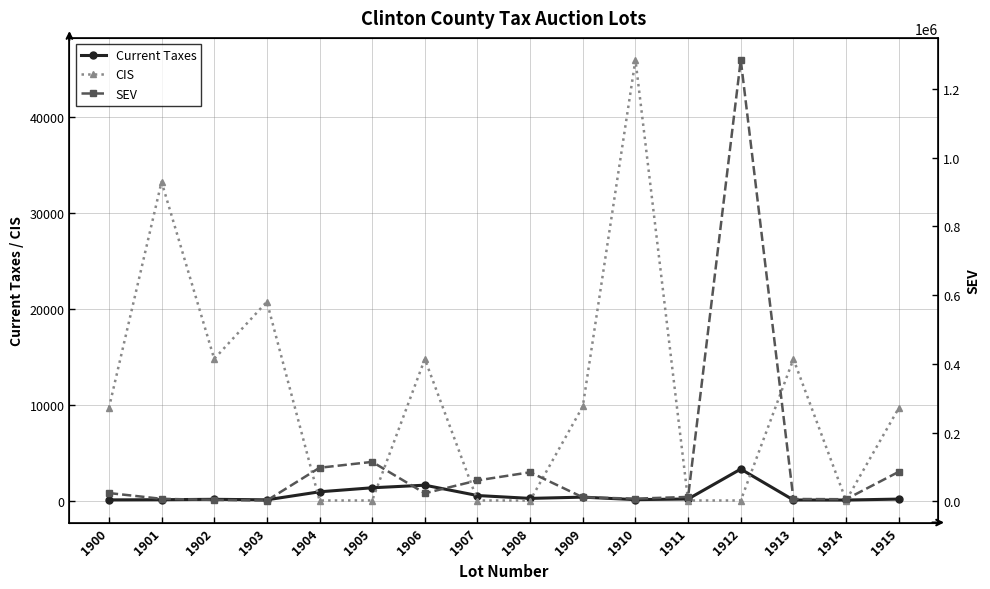

What is the maximum value shown in the chart?

1284600.0